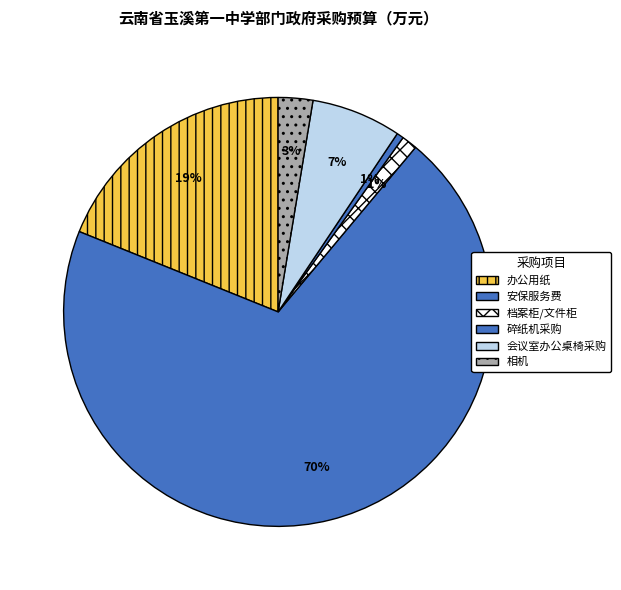

How many slices are in this pie chart?

6